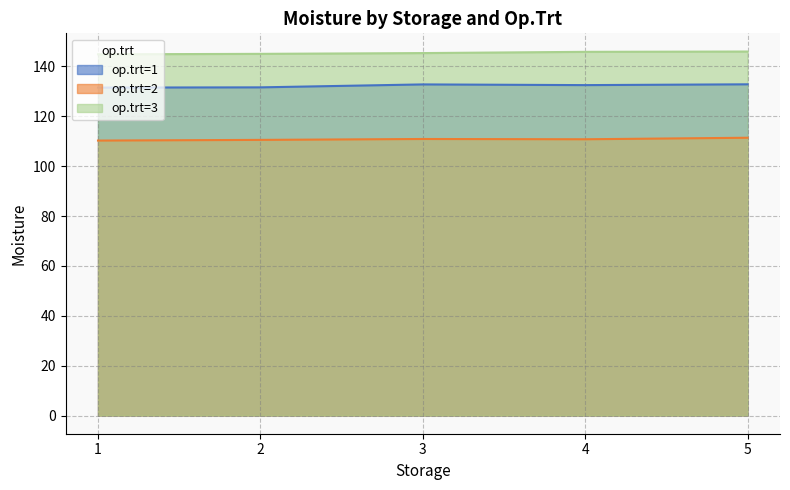

Does the chart display data point markers on the line(s)?

No